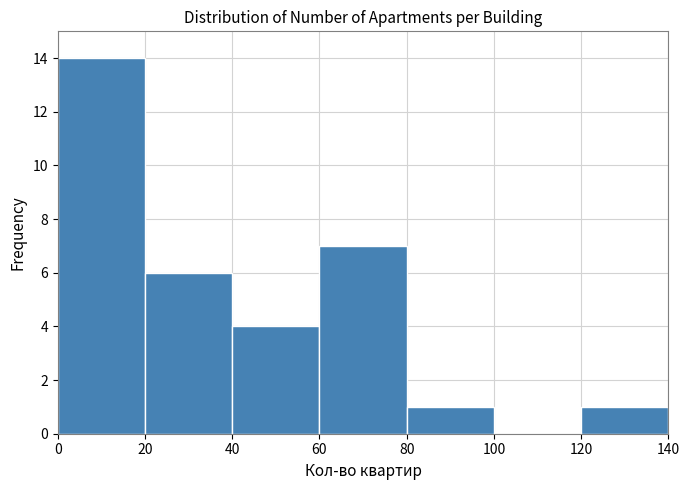

Reading left to right, list every bar in this chart as the range it spans on the x-axis followed by its height. The values are not printed on the chart, so give them approximately, as read against the axis.

0 to 20: 14
20 to 40: 6
40 to 60: 4
60 to 80: 7
80 to 100: 1
100 to 120: 0
120 to 140: 1